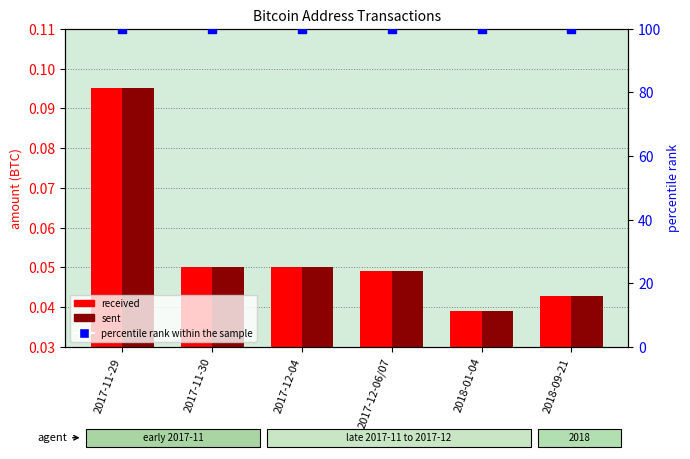

At which category is the sum across all series the highest?

2017-11-29